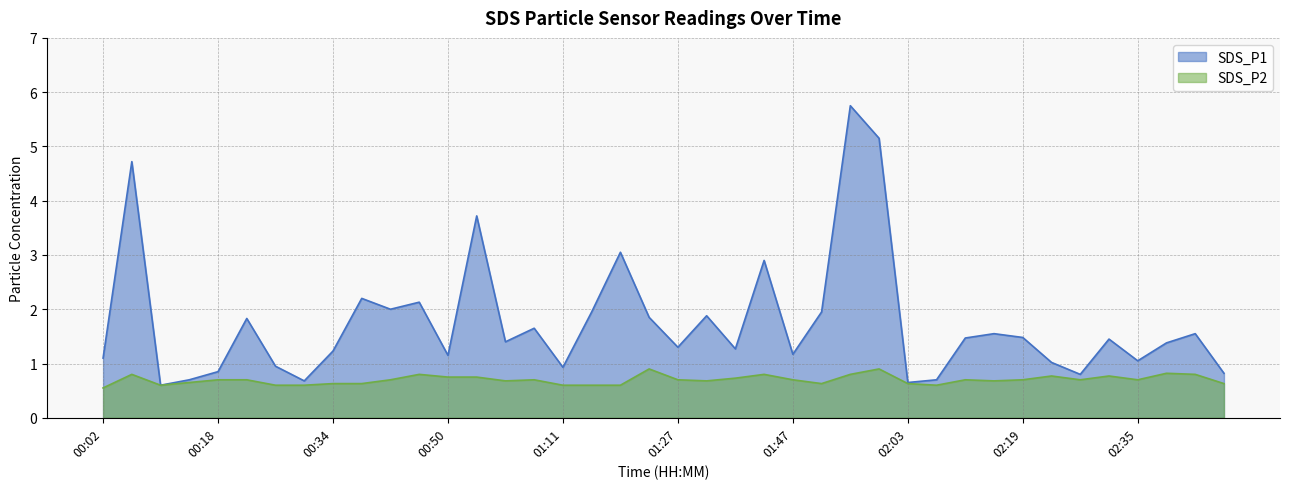

True or false: SDS_P1 and SDS_P2 intersect in this chart.

False